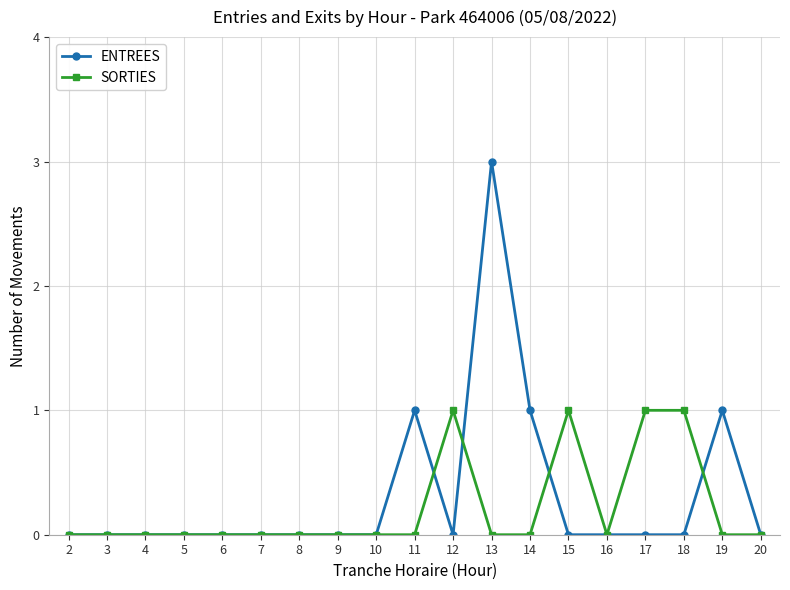

Is it true that ENTREES equals 0 at 4?

True